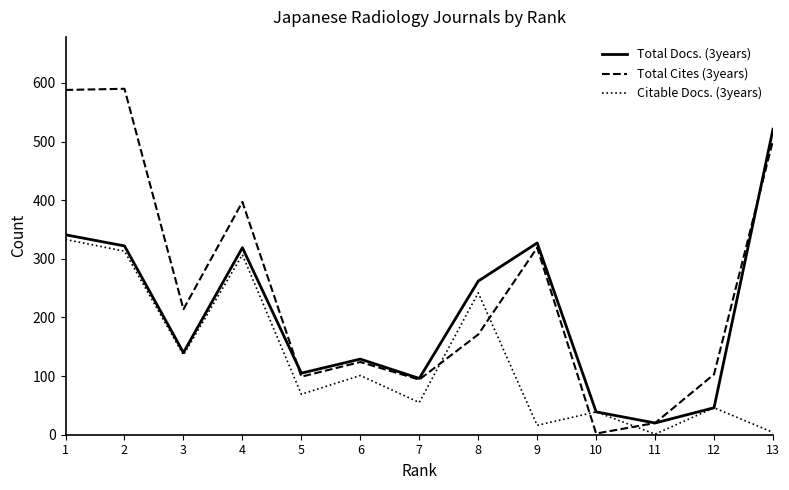

Between 4 and 6, which series saw the biggest shift?

Total Cites (3years)